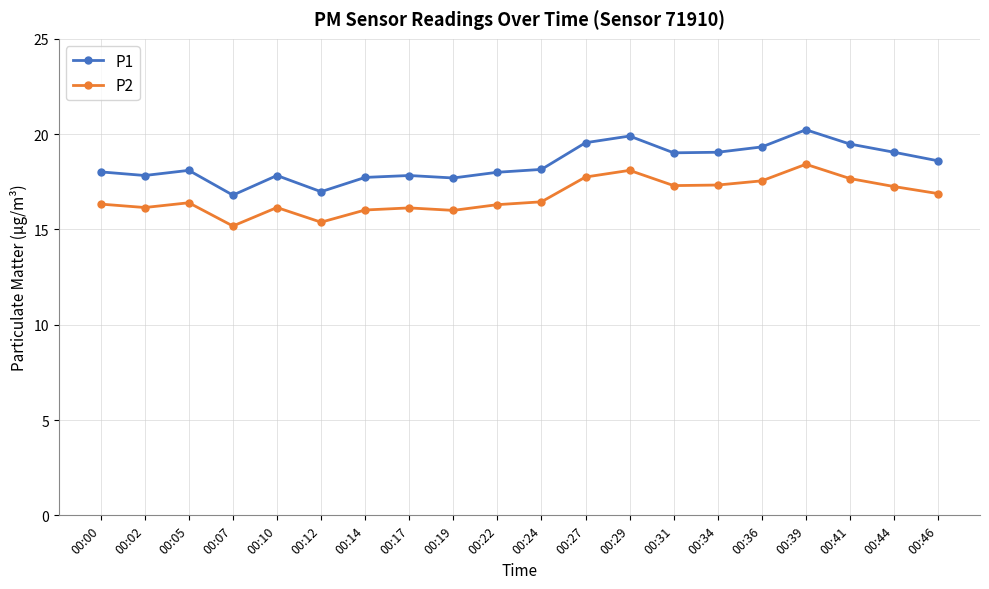

What are all the series names shown in the legend?

P1, P2